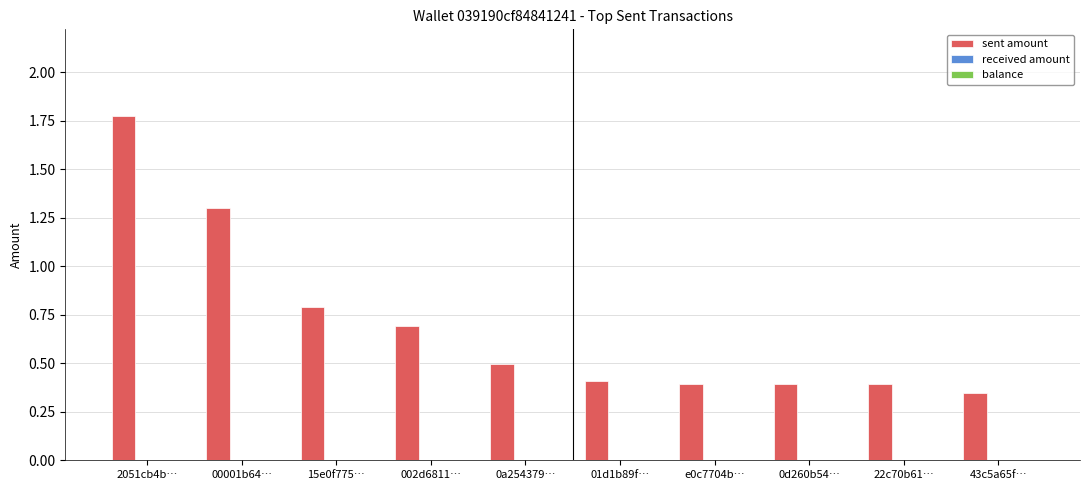

What is the label of the 6th bar from the left?

01d1b89f…